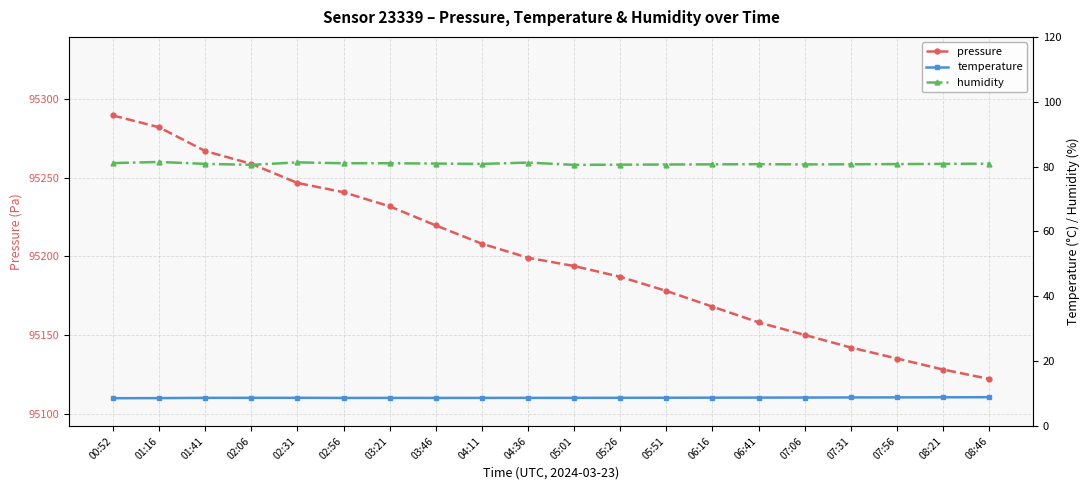

What is the sum of all pressure values?

1904005.8